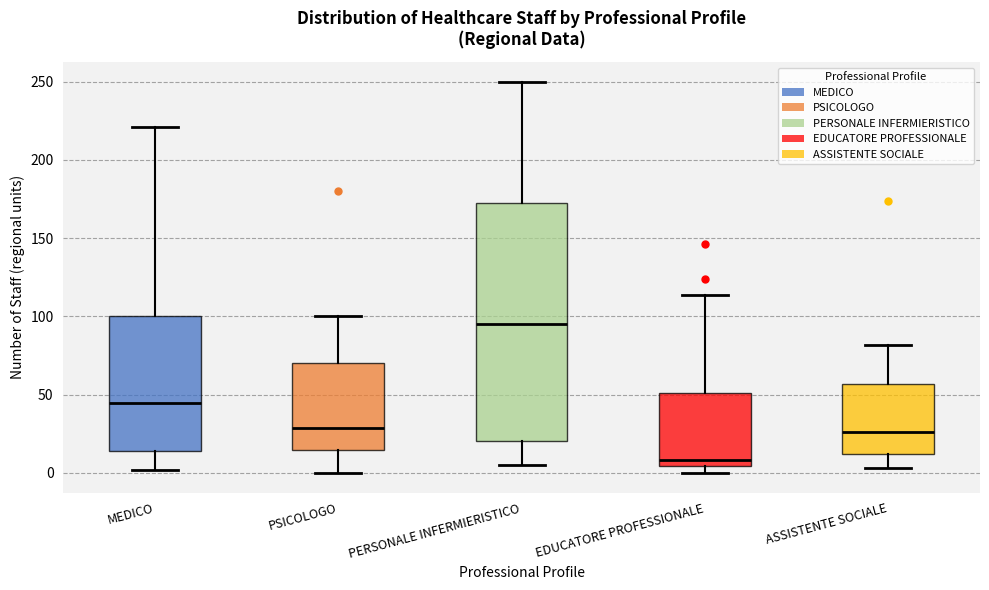

Which box is the tallest, from its lower edge to its upper edge?

PERSONALE INFERMIERISTICO